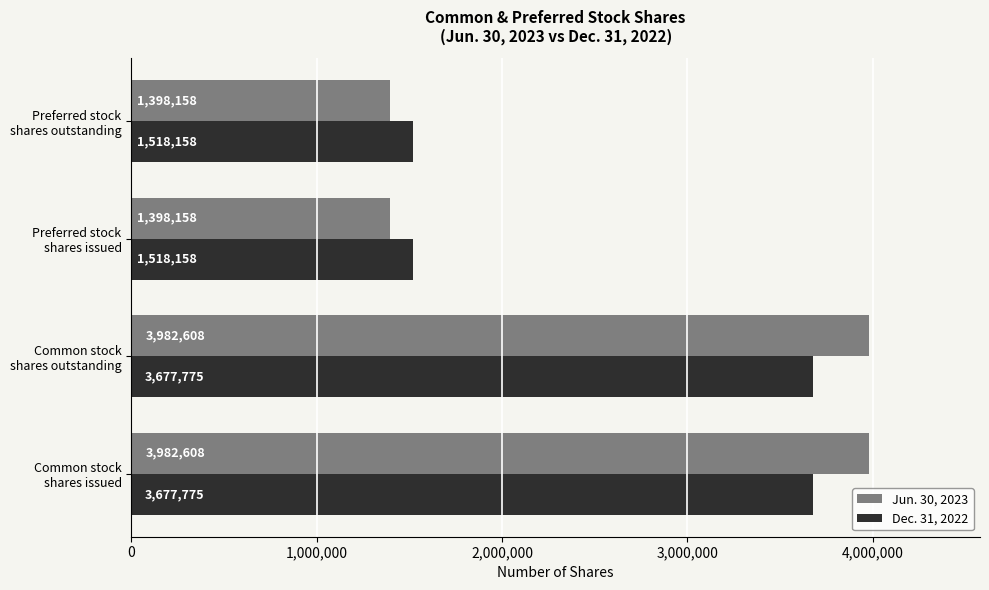

Rank the series by their maximum value, from lowest to highest.

Dec. 31, 2022, Jun. 30, 2023